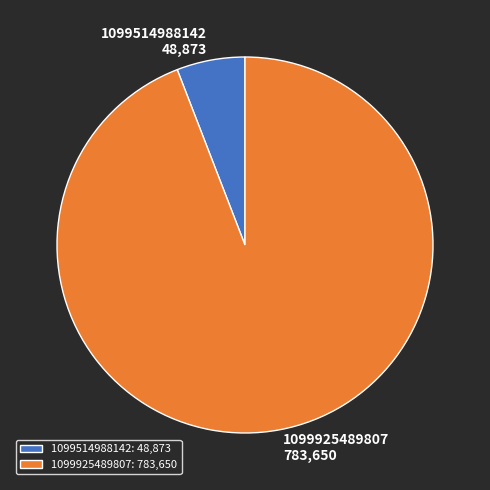

What is the largest slice in the pie chart?

1099925489807